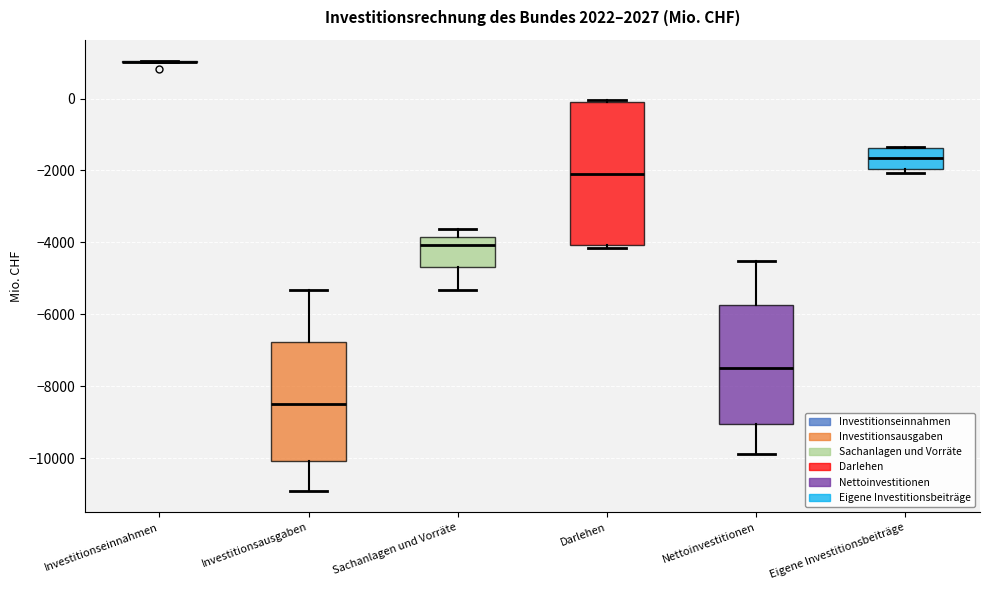

Comparing the boxes themselves (not the whiskers), which one is the tallest?

Darlehen